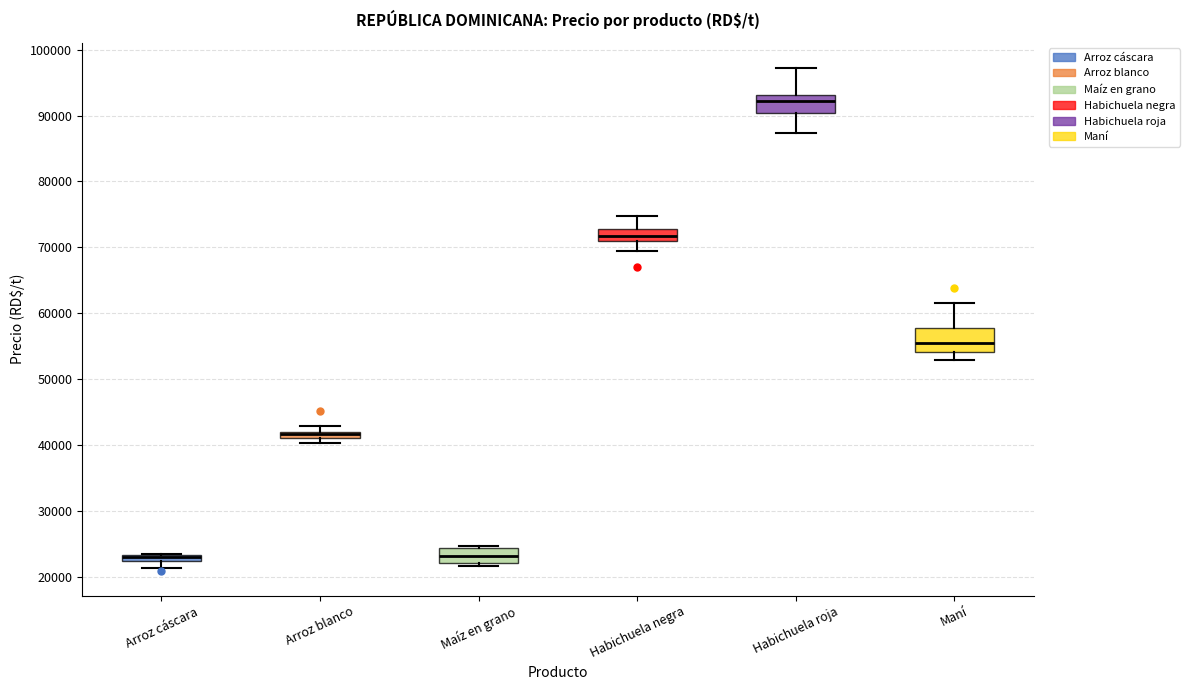

Where does the lower whisker of the box for Arroz cáscara end on the y-axis? The values are not printed on the chart, so give them approximately, as read against the axis.

21000